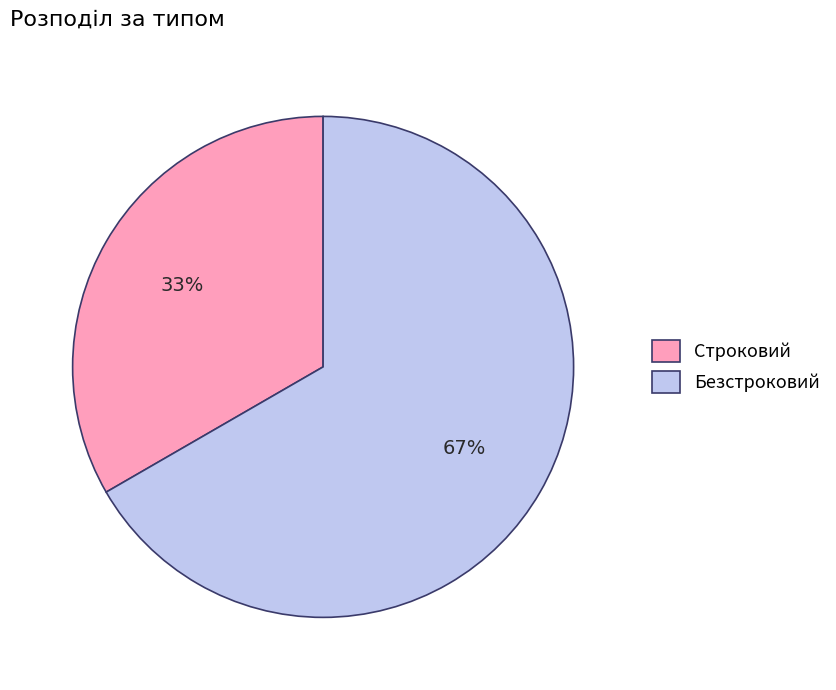

Is the sum of Безстроковий and Строковий greater than half?

Yes